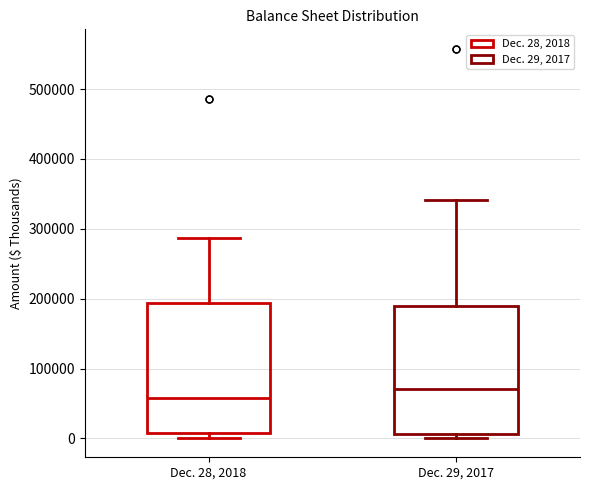

Reading left to right, read every box against the y-axis: the position of its median line, the range the box covers, and the ends of its whiskers. The values are not printed on the chart, so give them approximately, as read against the axis.

Dec. 28, 2018: median 60000, box 10000 to 190000, whiskers 0 to 290000
Dec. 29, 2017: median 70000, box 10000 to 190000, whiskers 0 to 340000